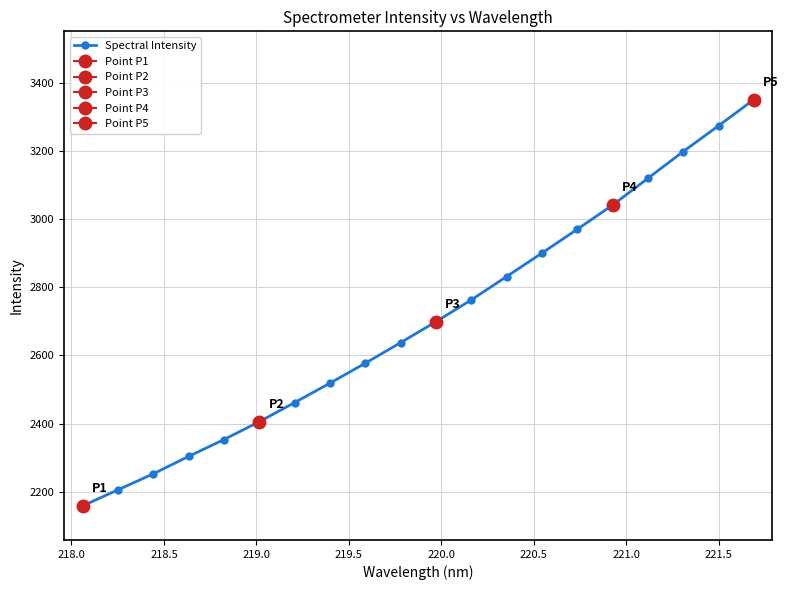

What is the value of the Spectral Intensity point at the 19th from the left?

3273.5